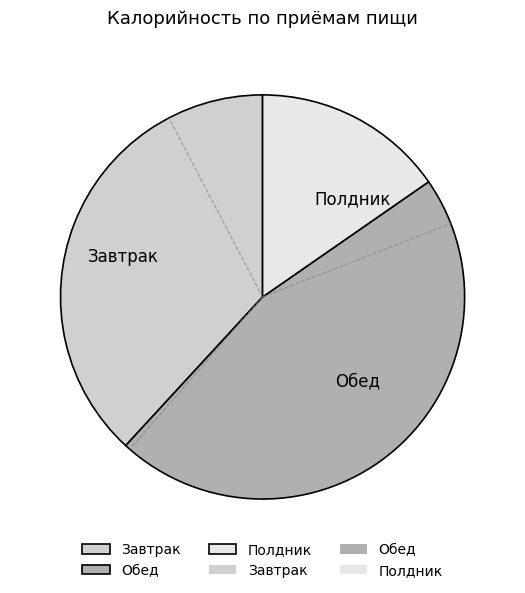

Is there a majority slice in this chart?

No